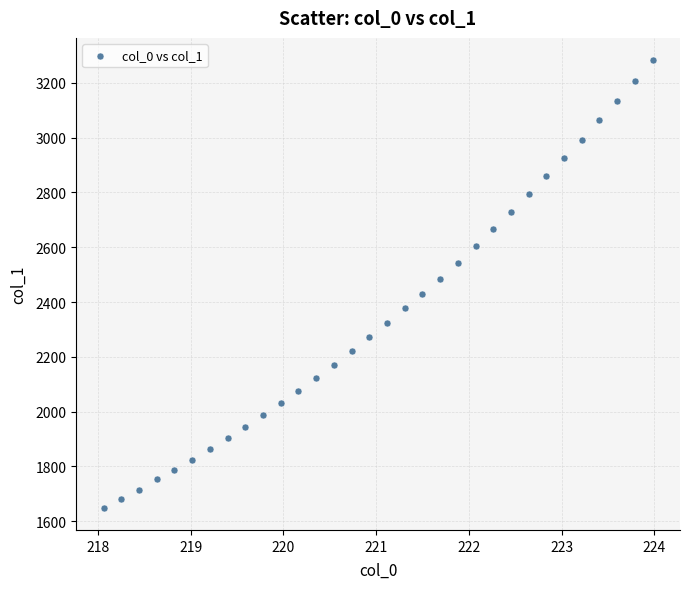

What is the range of Y values (max minus min)?

1633.1